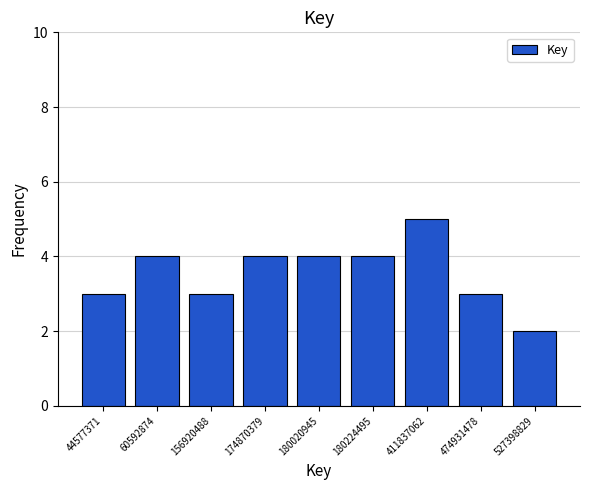

Reading right to left, list all the values displayed in this chart.

2	3	5	4	4	4	3	4	3